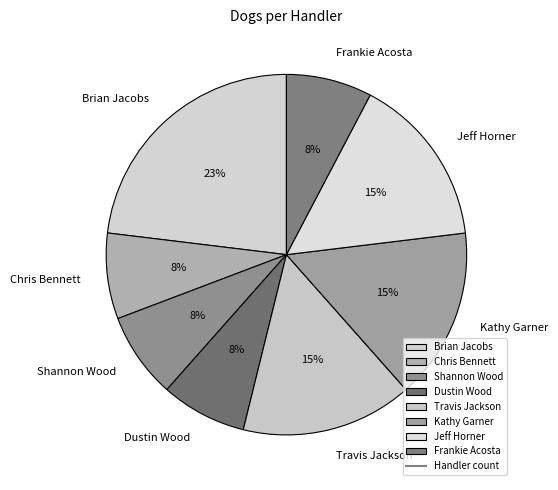

How many segments does this pie chart have?

8